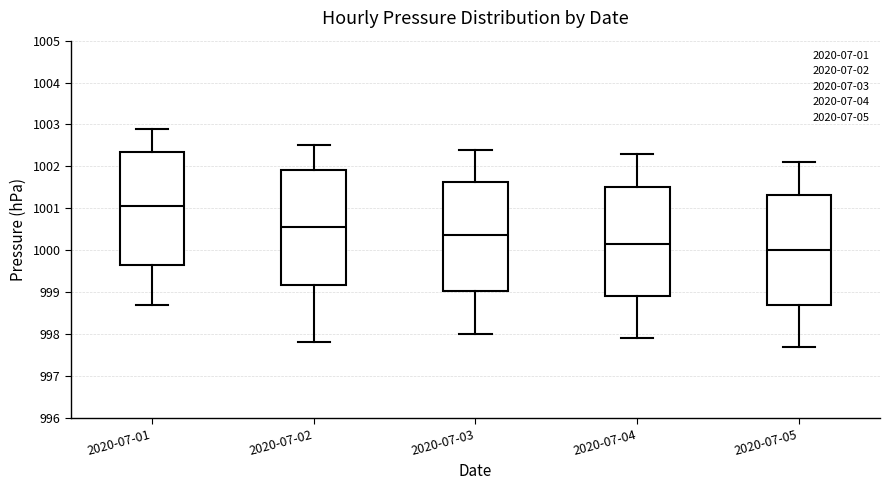

Where does the median line of the box for 2020-07-03 sit on the y-axis? The values are not printed on the chart, so give them approximately, as read against the axis.

1000.4